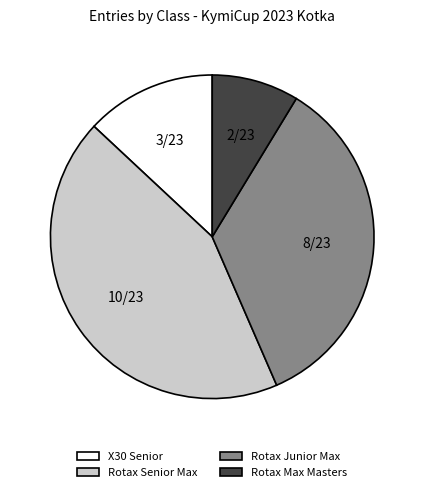

Combined, do Rotax Max Masters and X30 Senior account for over 50%?

No